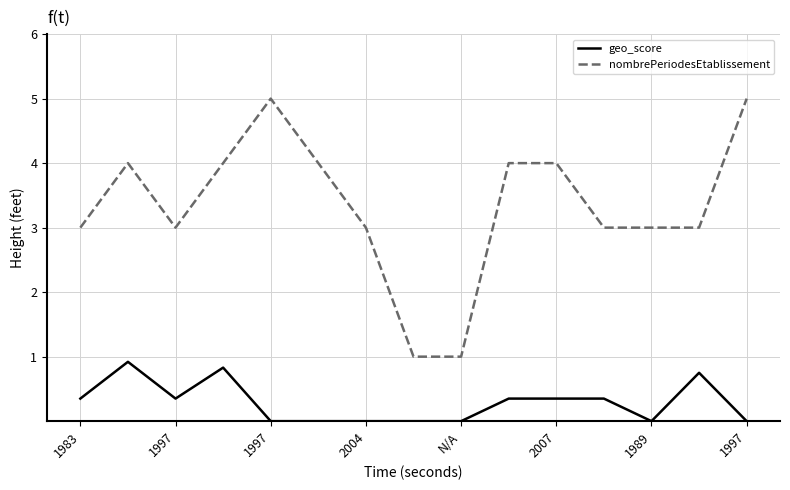

Which series has the widest spread of values?

nombrePeriodesEtablissement